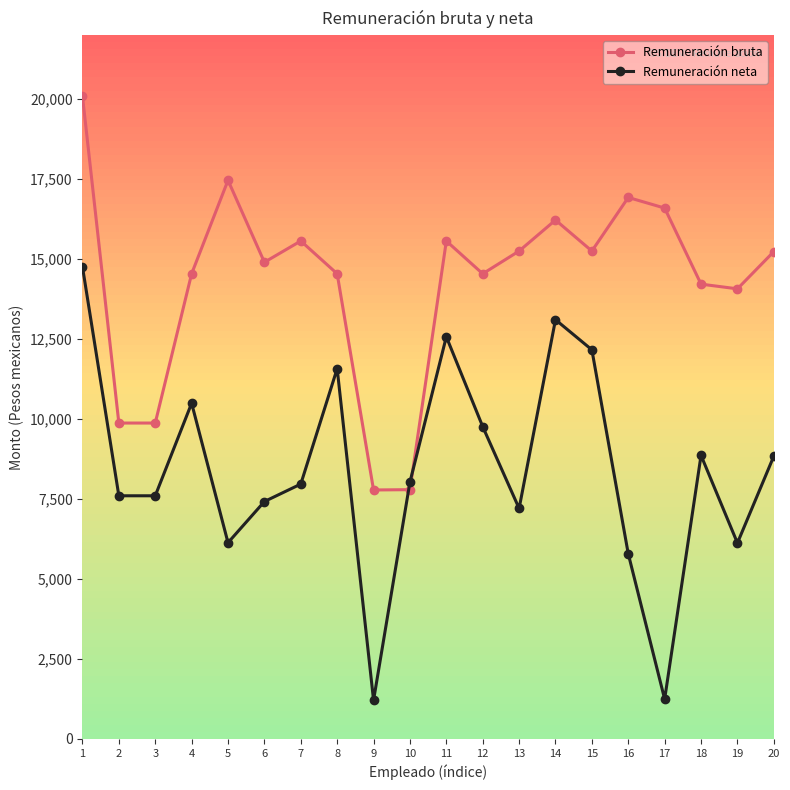

What is the sum of all Remuneración neta values?

168493.2